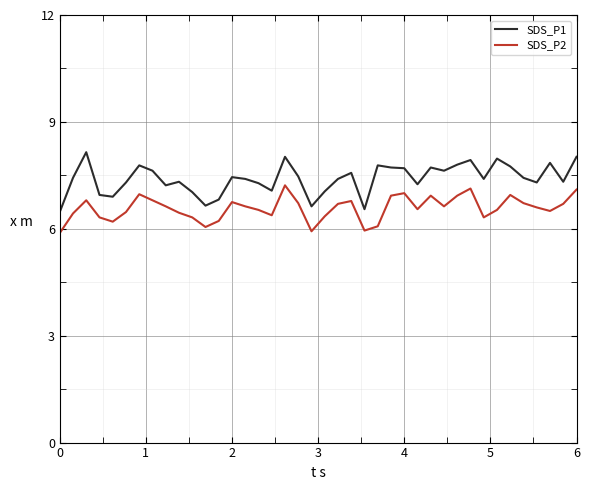

What is the greatest value displayed?

8.2